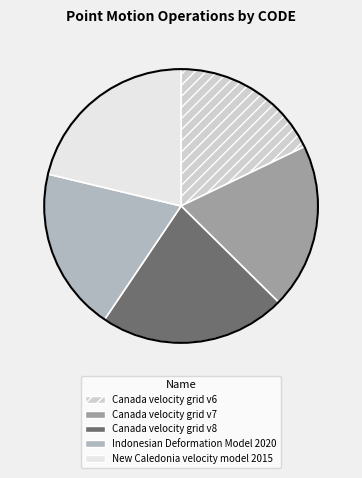

Count the number of slices in the pie.

5